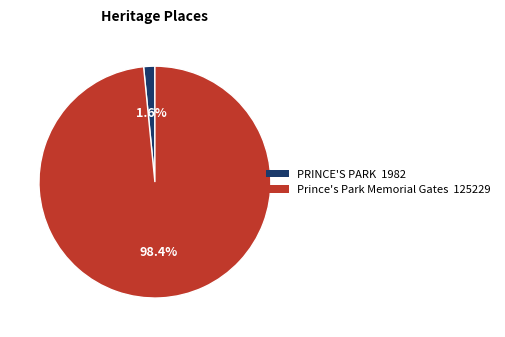

What is the largest slice in the pie chart?

Prince's Park Memorial Gates